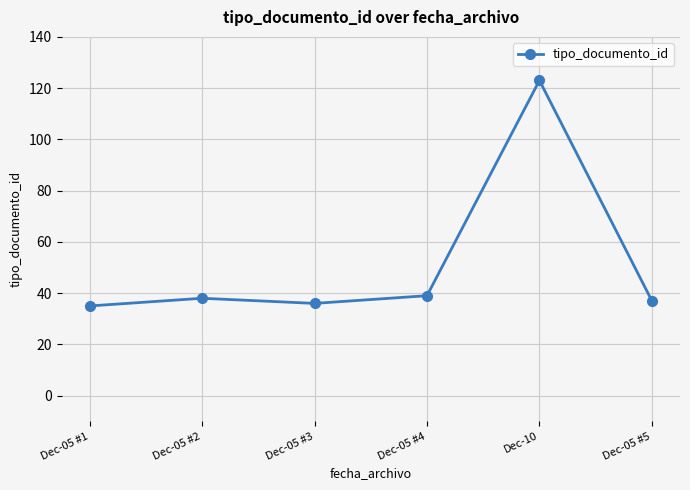

Which has a higher value, Dec-05 #3 or Dec-05 #4?

Dec-05 #4